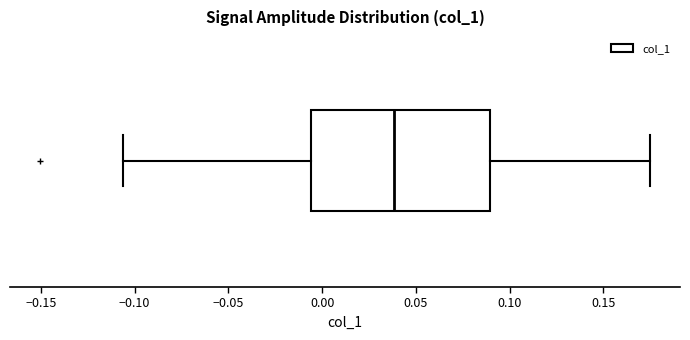

Where does the median line of the box sit on the x-axis? The values are not printed on the chart, so give them approximately, as read against the axis.

0.040